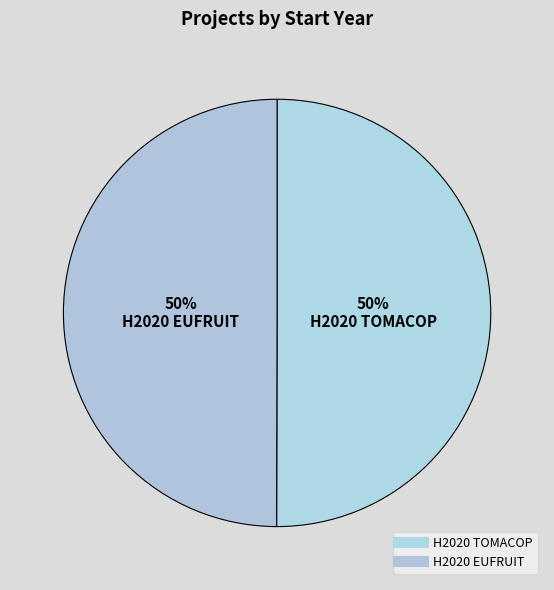

How many slices are in this pie chart?

2